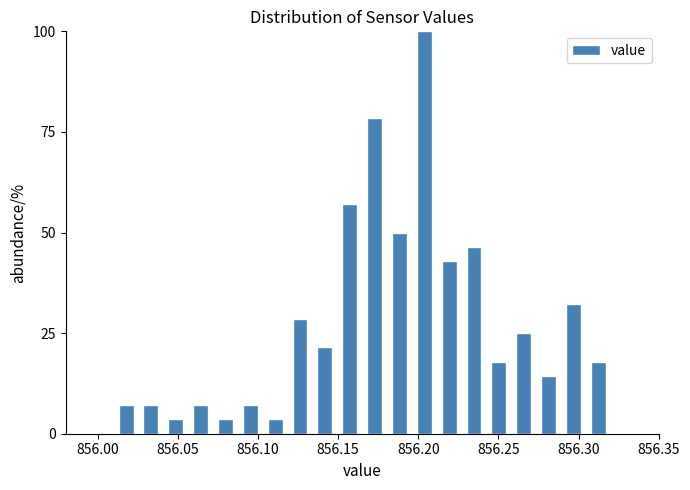

Read against the x-axis, roughly where is the centre of the tallest bar?

856.205